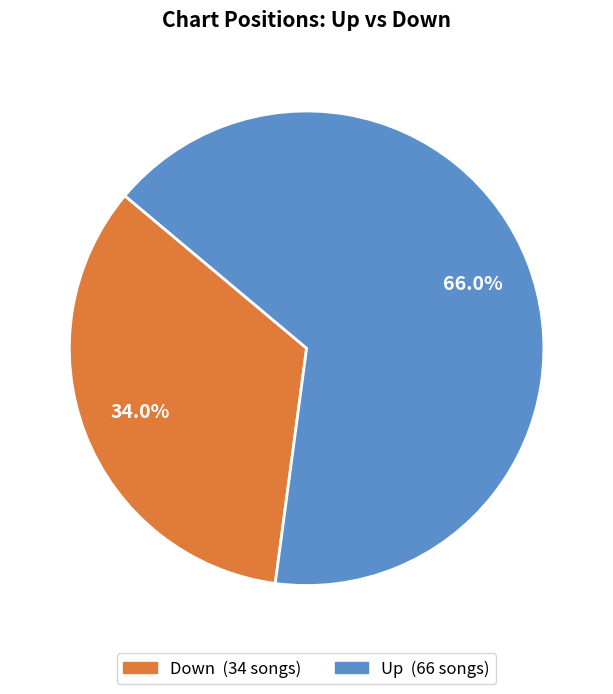

Does any single category account for the majority?

Yes